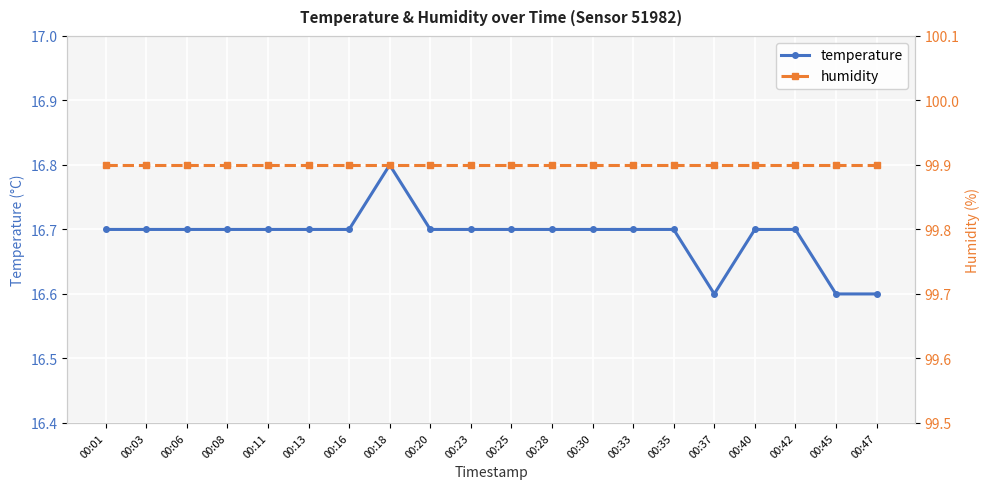

Is the value of temperature at 00:40 greater than the value of humidity at 00:45?

No